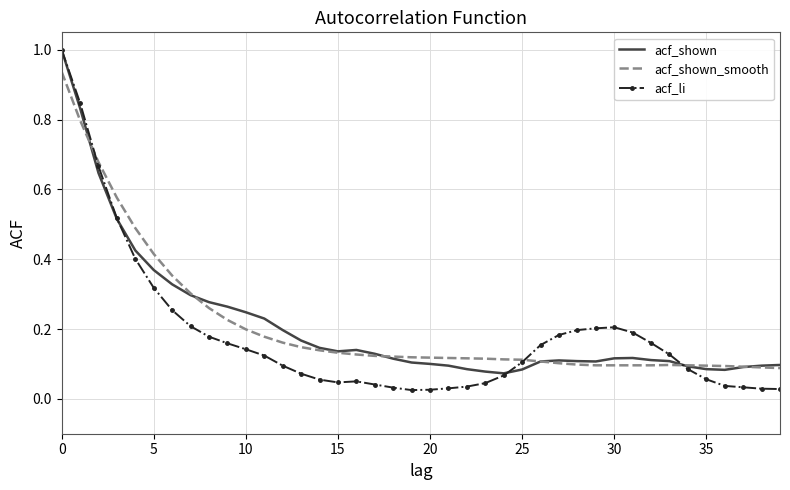

What is the maximum value shown in the chart?

1.0